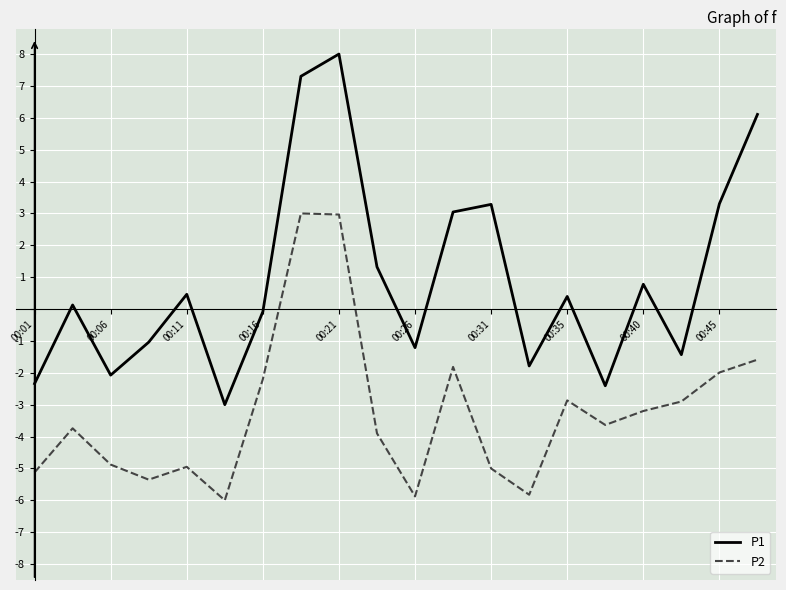

What is the average value of the P2 series?

-3.2